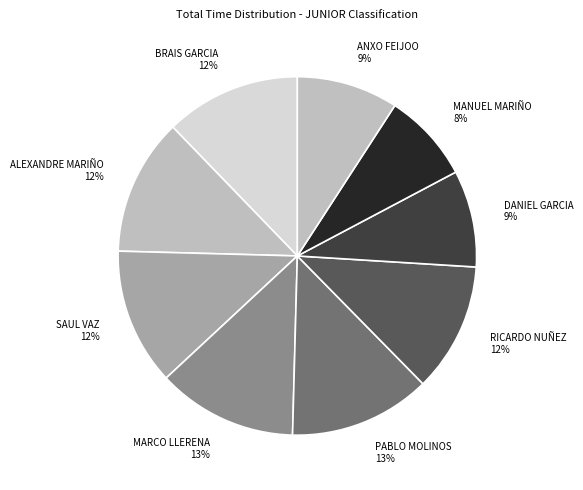

How many segments does this pie chart have?

9